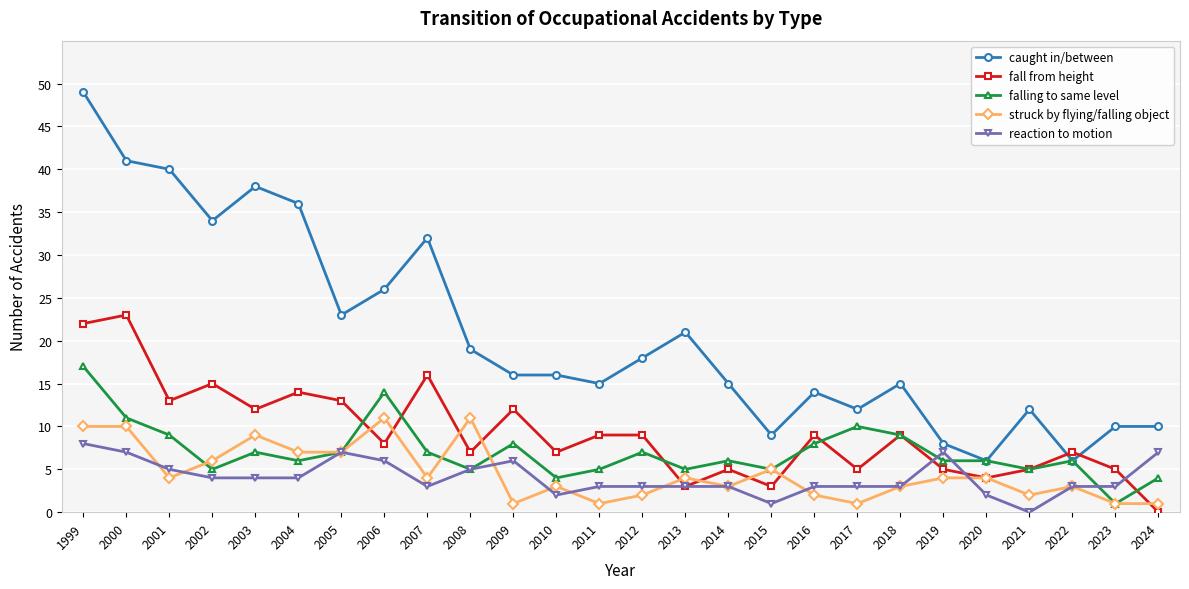

What value does the reaction to motion series have at 2015?

1